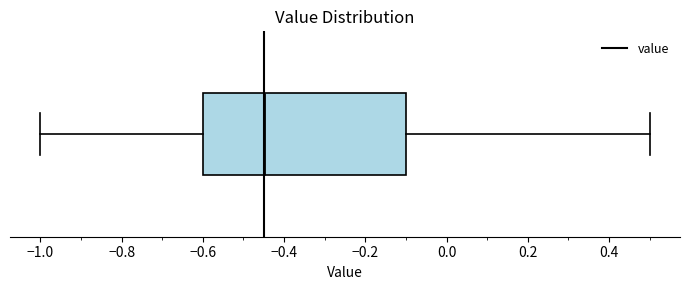

Where does the left whisker of the box end on the x-axis? The values are not printed on the chart, so give them approximately, as read against the axis.

-1.00